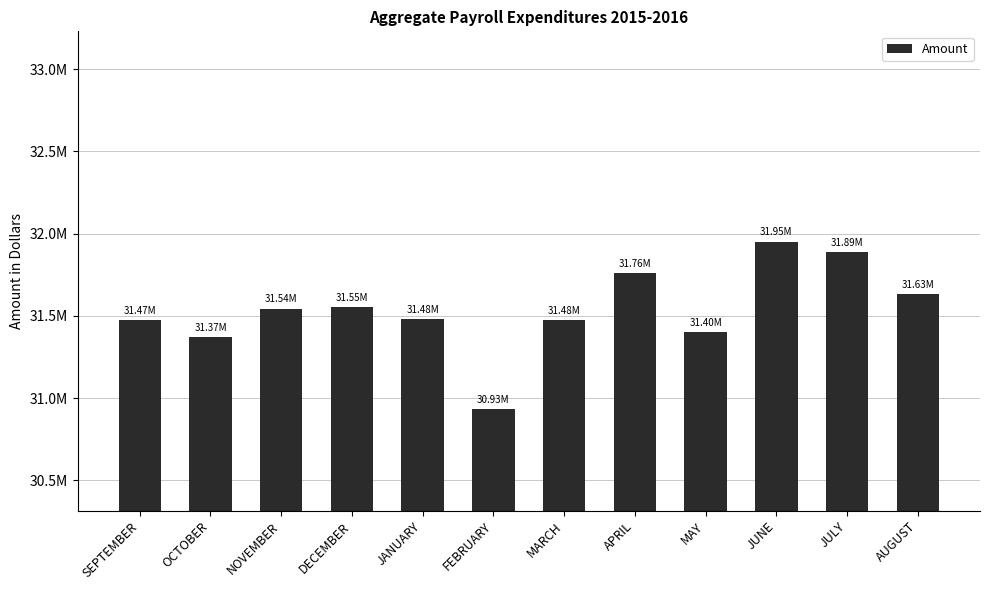

What is the label of the 4th bar from the left?

DECEMBER